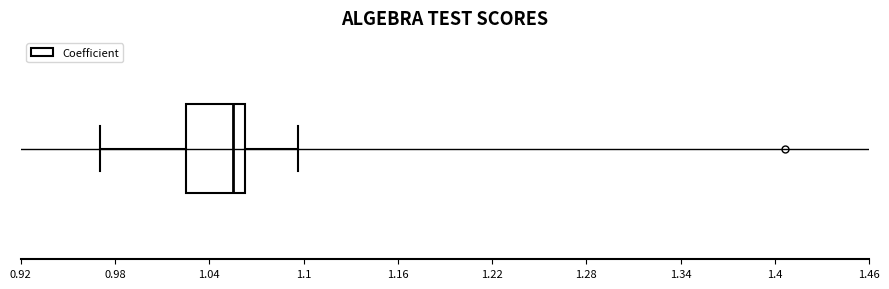

Transcribe this box plot: give where the median line is, the range the box spans, and where the two whiskers end, as read against the x-axis. The values are not printed on the chart, so give them approximately, as read against the axis.

median 1.05, box 1.03 to 1.06, whiskers 0.97 to 1.10